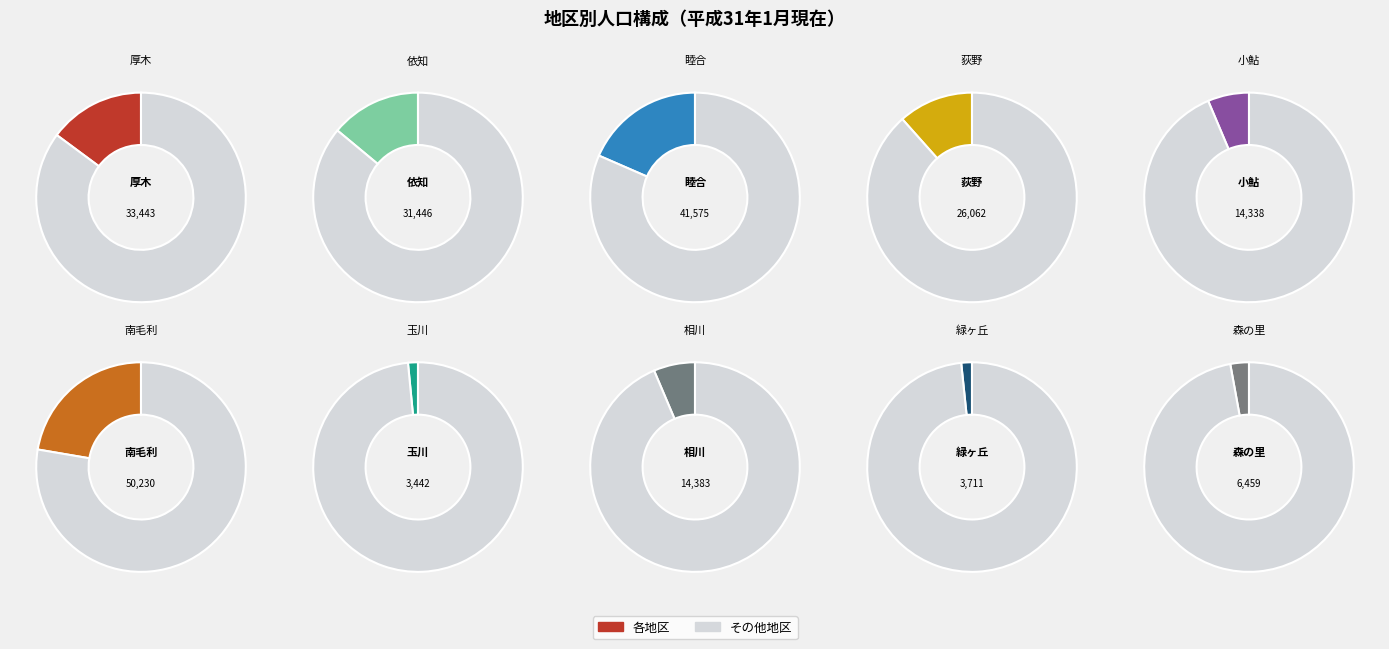

To the nearest percent, what is the combined percentage of 緑ヶ丘 and 睦合?

20%